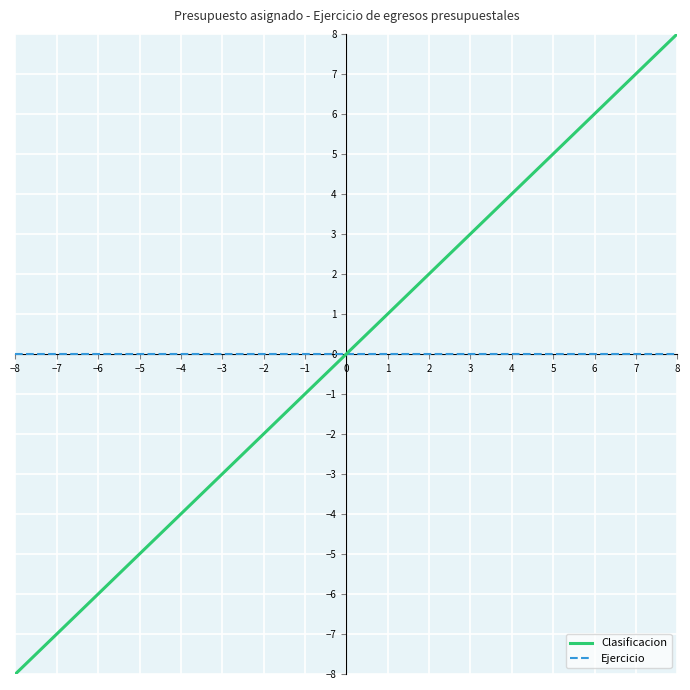

List the series in order of their peak value, lowest first.

Ejercicio, Clasificacion